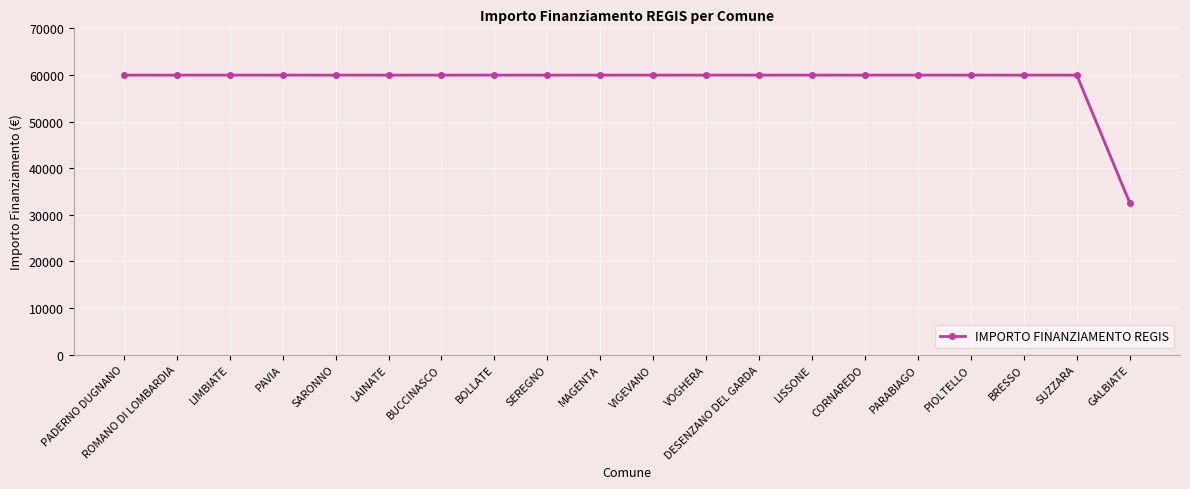

Approximately how many times larger is the value at BUCCINASCO compared to VIGEVANO?

1.0